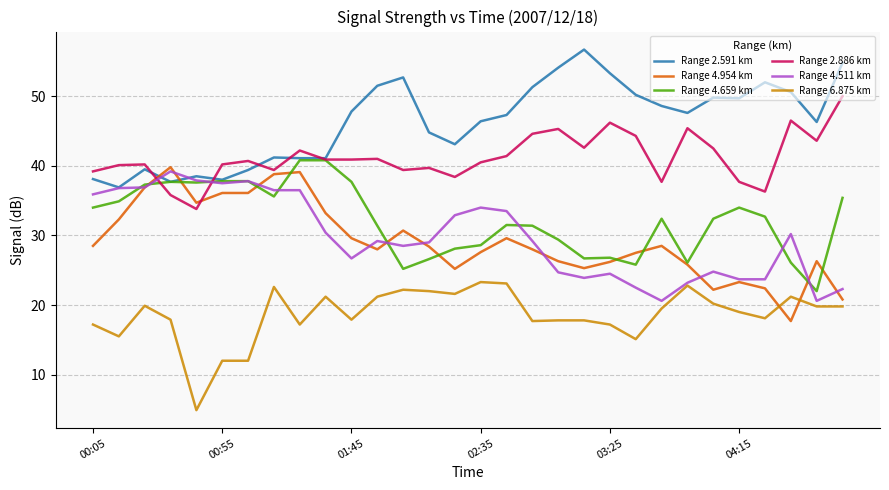

Which series has the largest total across all categories?

Range 2.591 km